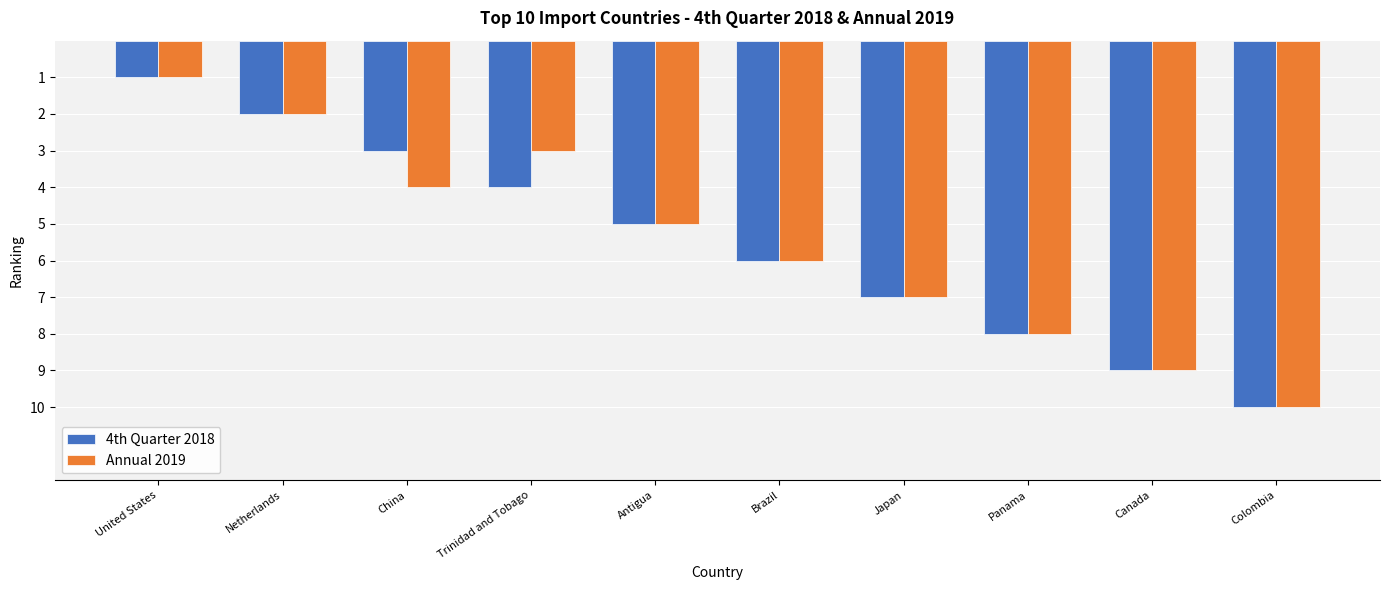

How many groups of bars are there?

10